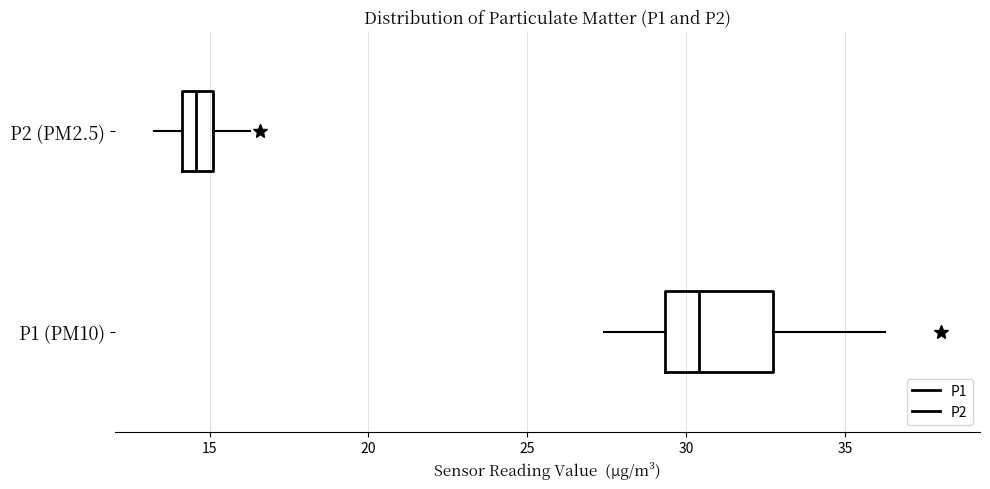

Reading bottom to top, transcribe this box plot: for each box, give where its median line is, the range the box spans, and where its two whiskers end, as read against the x-axis. The values are not printed on the chart, so give them approximately, as read against the axis.

P1 (PM10): median 30.5, box 29.5 to 32.5, whiskers 27.5 to 36.5
P2 (PM2.5): median 14.5, box 14.0 to 15.0, whiskers 13.5 to 16.5